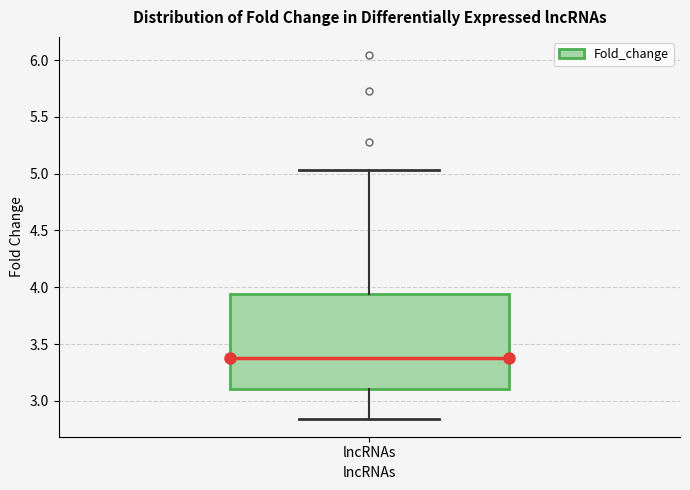

Read this box plot against the y-axis: the position of the median line, the range covered by the box, and the ends of both whiskers. The values are not printed on the chart, so give them approximately, as read against the axis.

median 3.40, box 3.10 to 3.95, whiskers 2.85 to 5.05